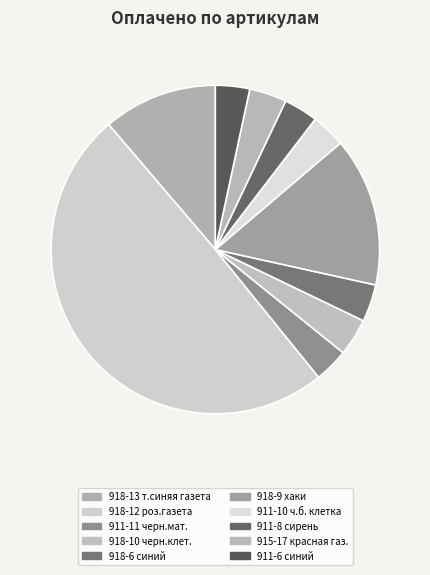

True or false: 911-10 ч.б. клетка accounts for 3% of the total.

True